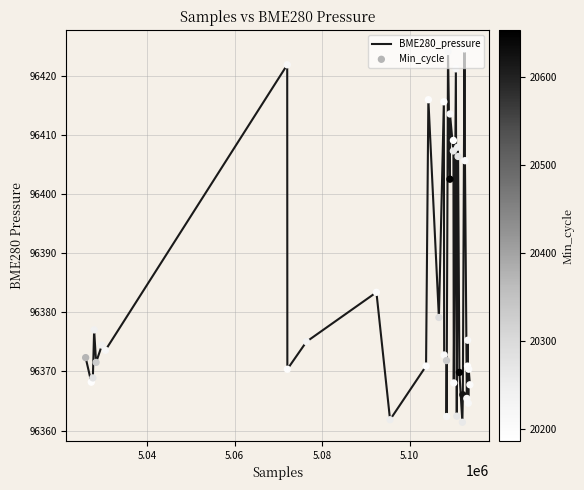

What is the difference between the maximum and minimum values?

63.1